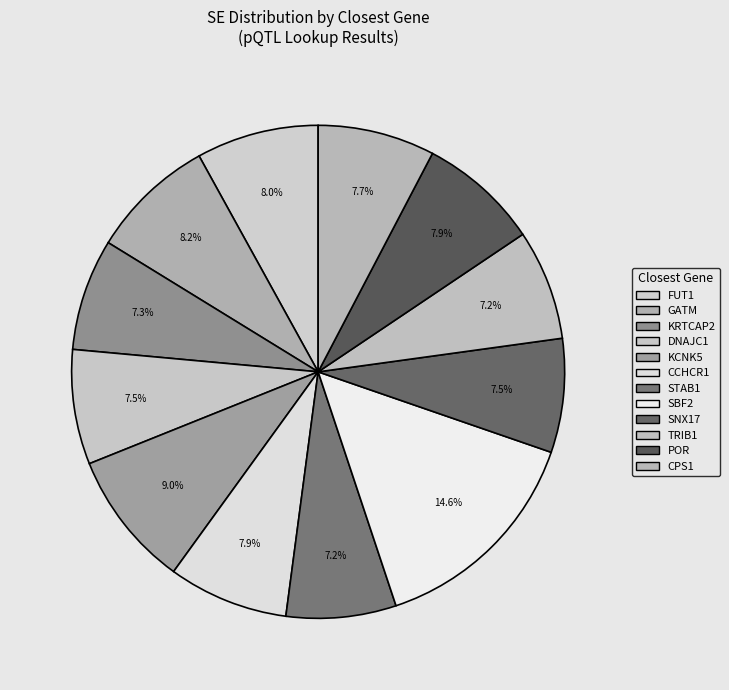

How many slices are in this pie chart?

12